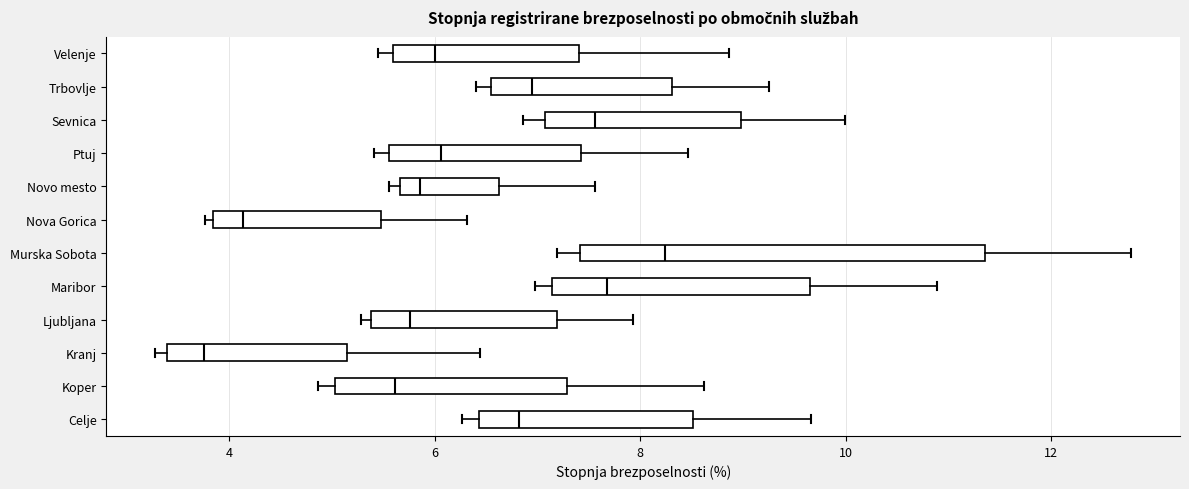

Which box has the furthest to the right median line?

Murska Sobota